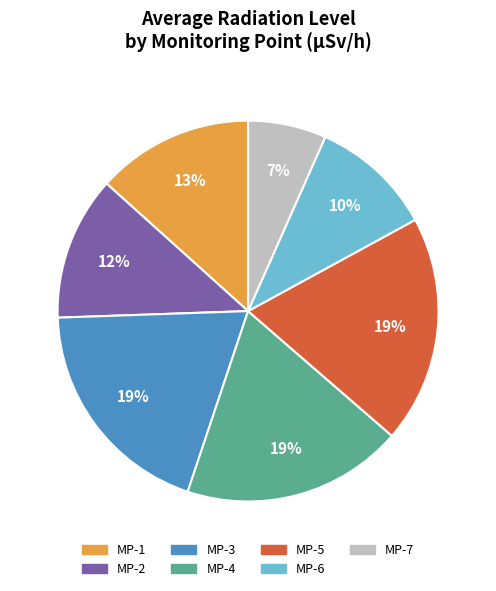

How many slices are in this pie chart?

7